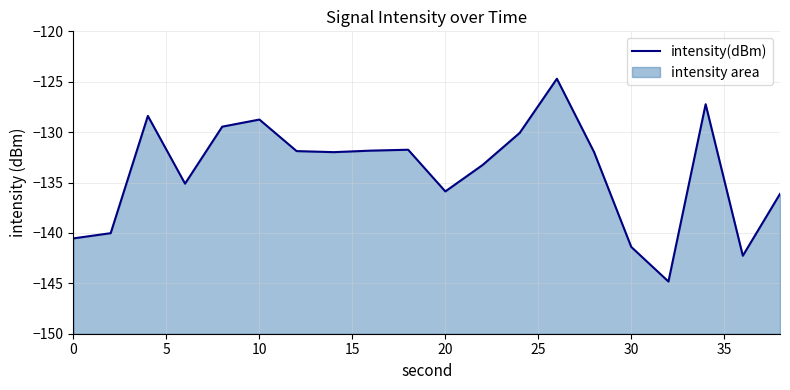

How many points are lower than both their immediate neighbors (excluding endpoints)?

5